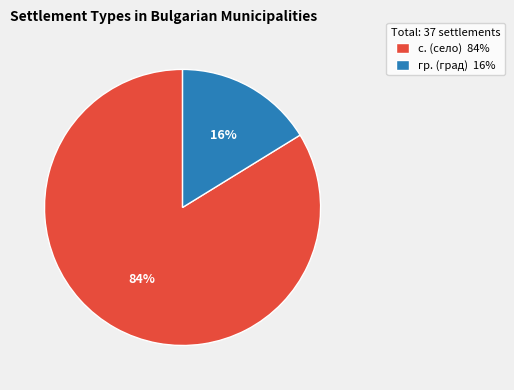

Which slice is the largest?

с. (село) 84%